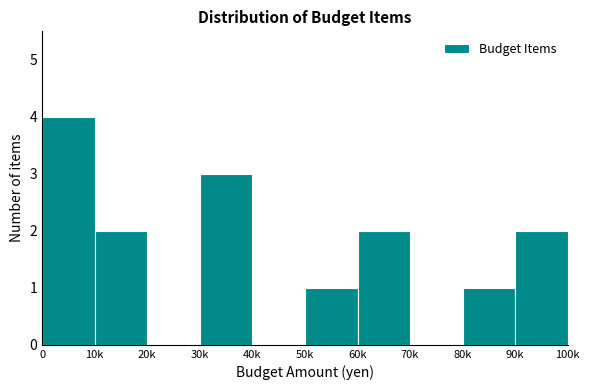

Reading left to right, list all the values displayed in this chart.

0=4	10k=2	20k=0	30k=3	40k=0	50k=1	60k=2	70k=0	80k=1	90k=2